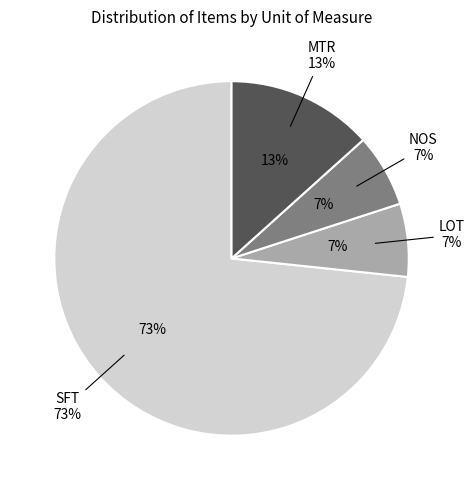

What is the total percentage of MTR and NOS?

20.0%